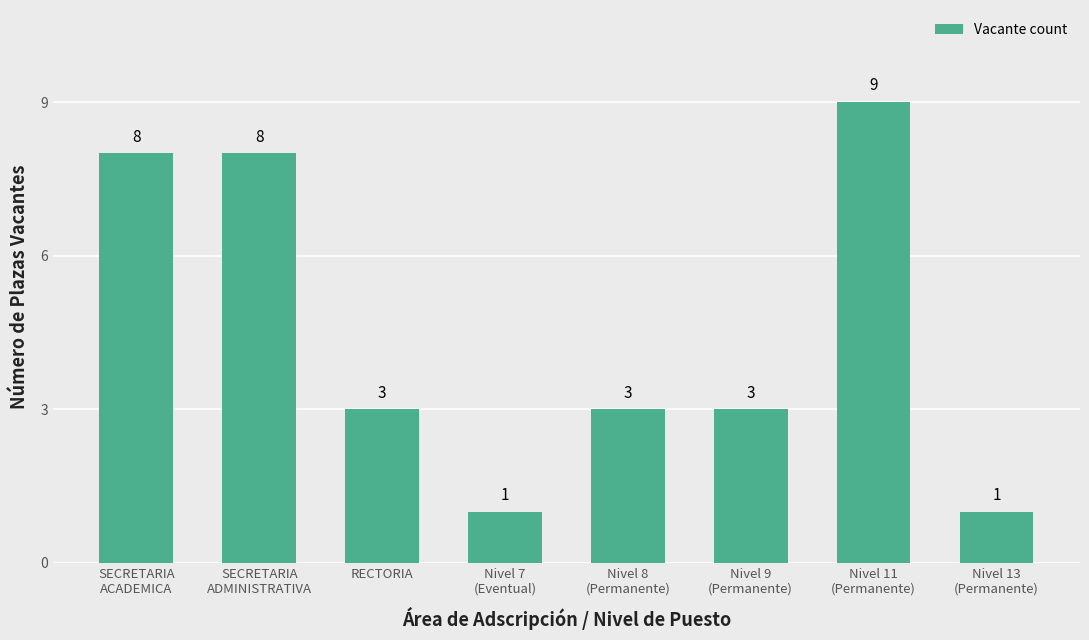

How many series are shown in this chart?

1